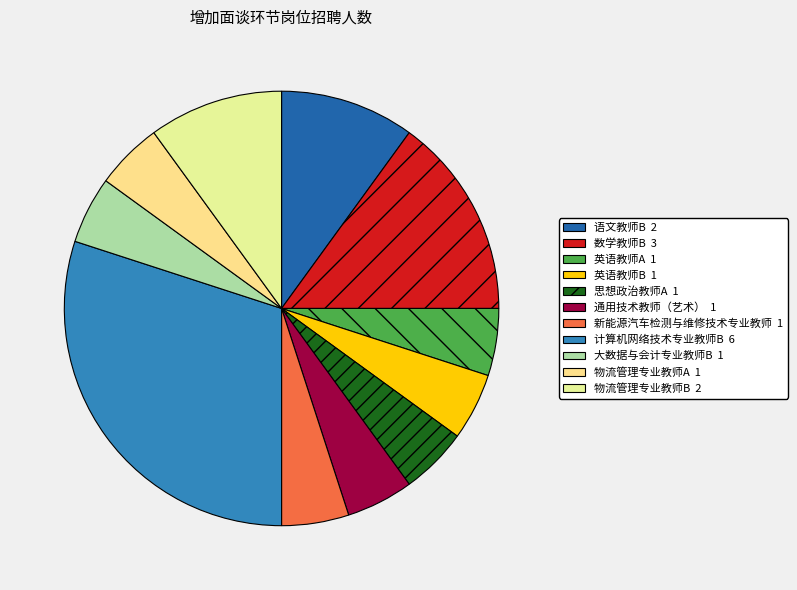

Between 大数据与会计专业教师B and 通用技术教师（艺术）, which is larger?

大数据与会计专业教师B